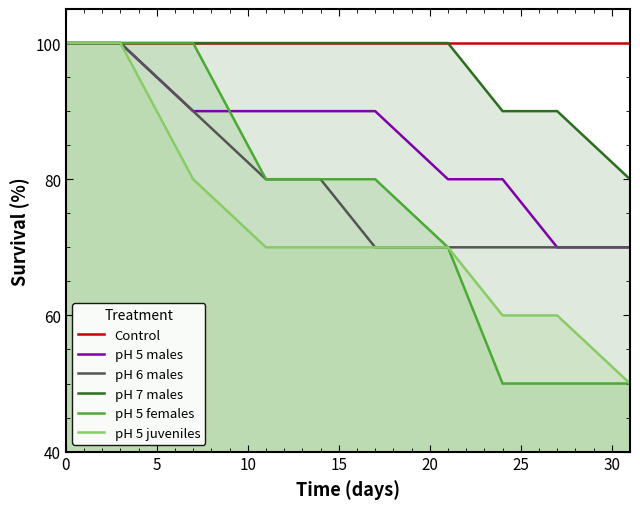

Which series has the largest total across all categories?

Control